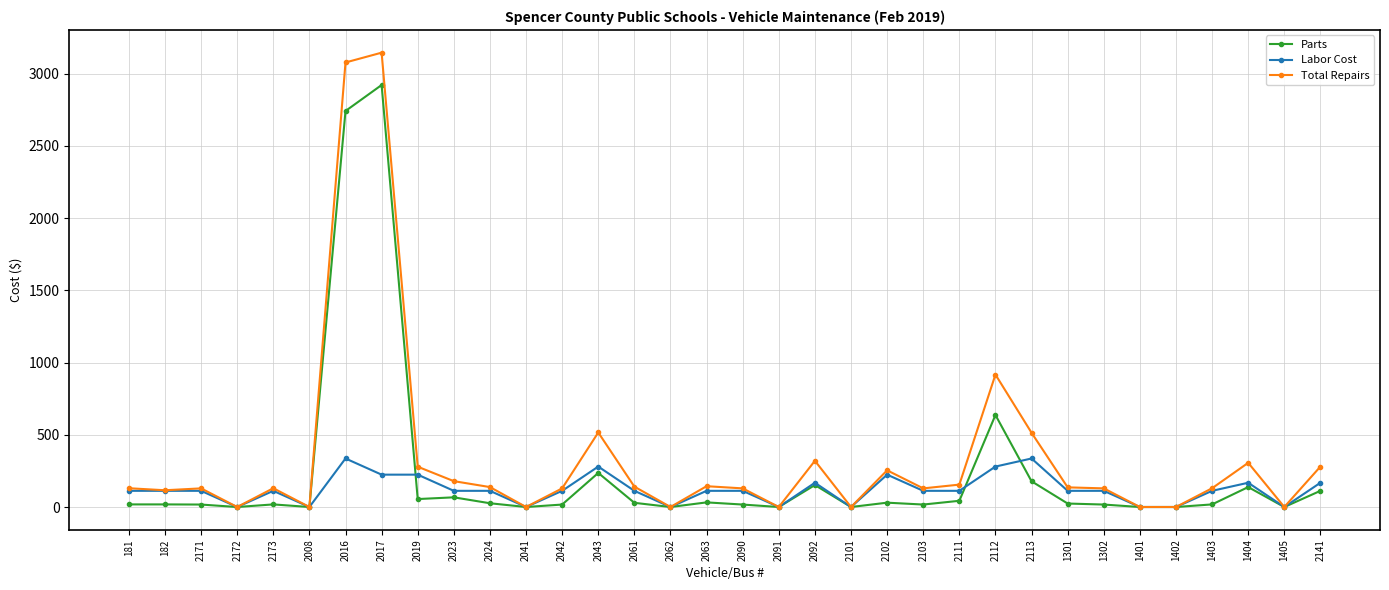

What is the label of the 29th point from the right?

2008